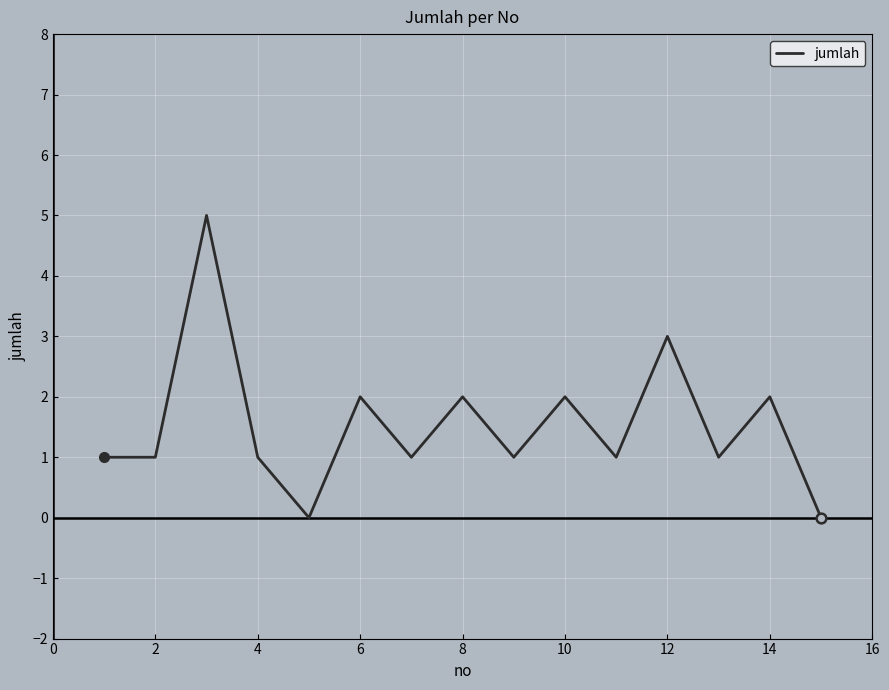

How many lines are shown in the chart?

1